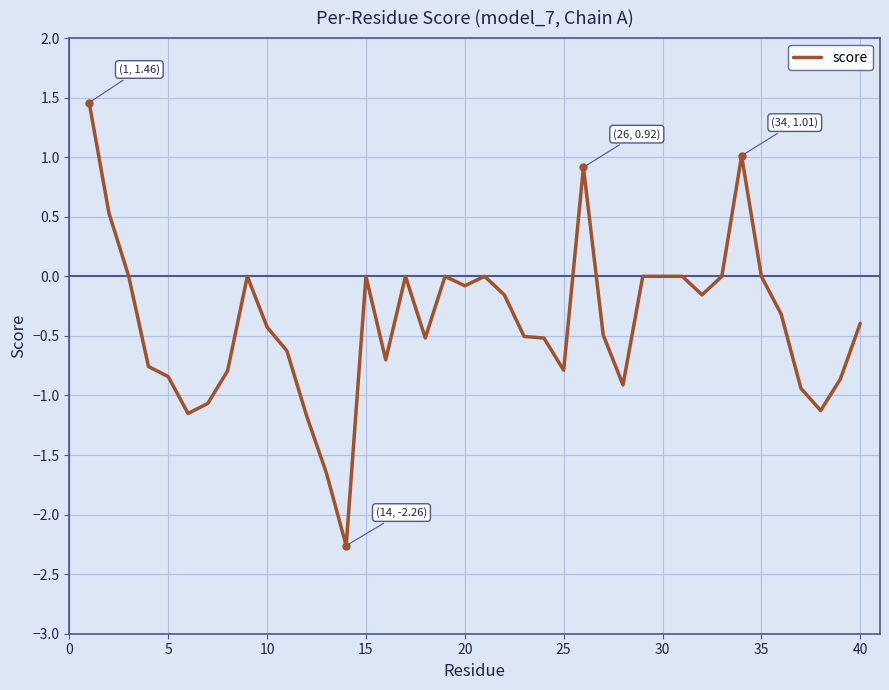

What is the minimum value shown in the chart?

-2.3